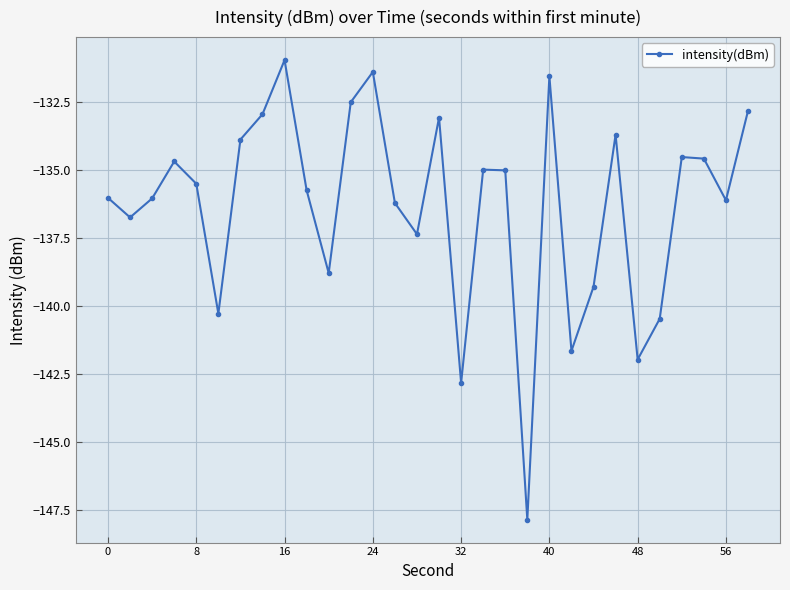

Does the chart display data point markers on the line(s)?

Yes